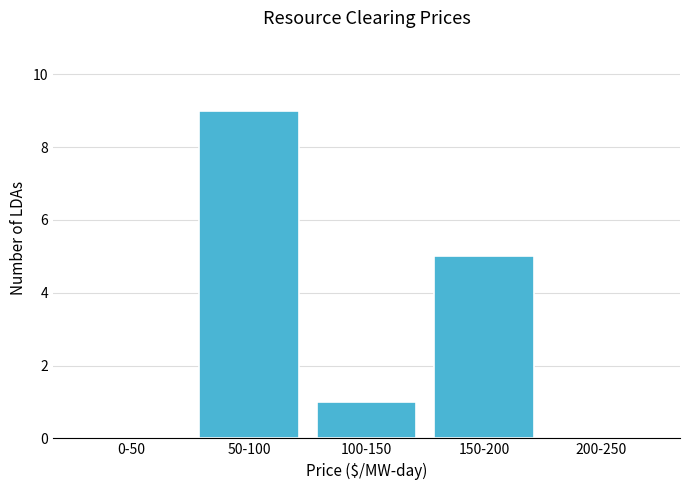

Reading right to left, transcribe all the data shown in this chart.

200-250=0	150-200=5	100-150=1	50-100=9	0-50=0